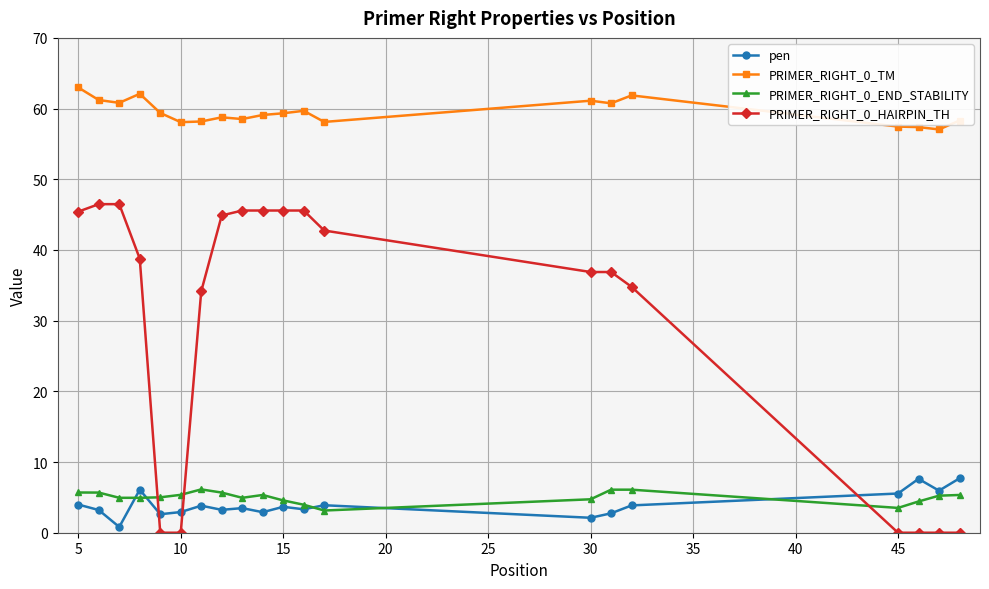

What is the maximum value shown in the chart?

63.0